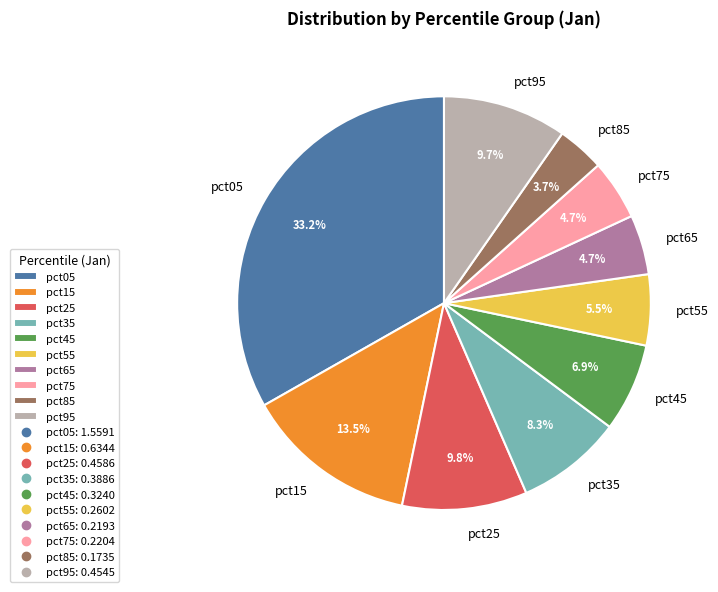

To the nearest percent, what is the average slice percentage?

10%